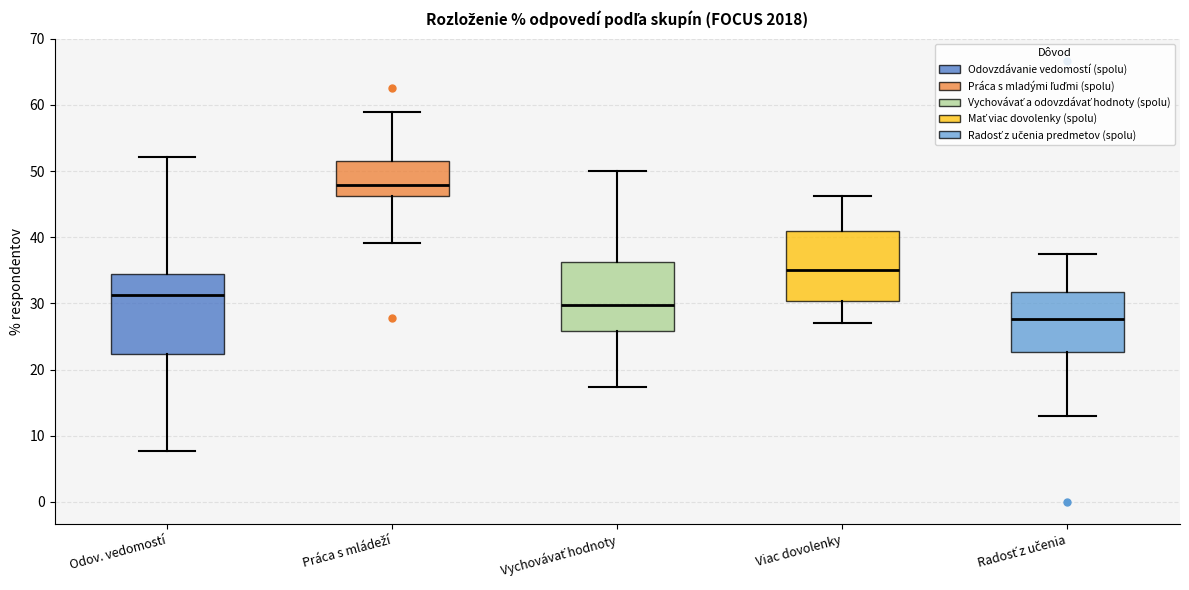

Which box has the lowest median line?

Radosť z učenia